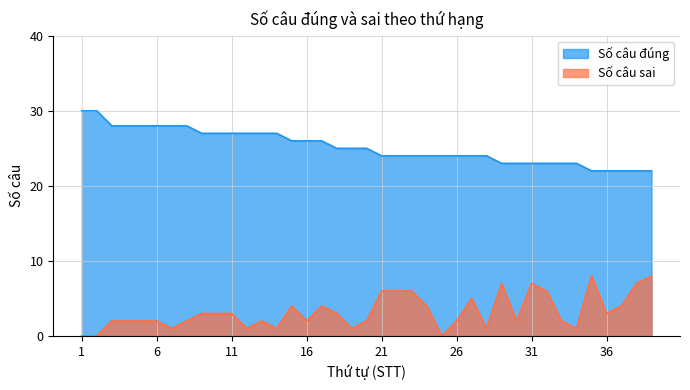

Is the value of Số câu sai at 24 greater than the value of Số câu đúng at 27?

No